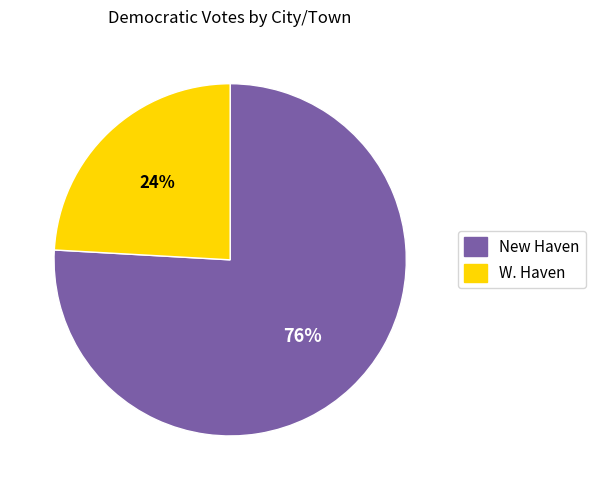

Rank the categories by value from highest to lowest.

New Haven, W. Haven